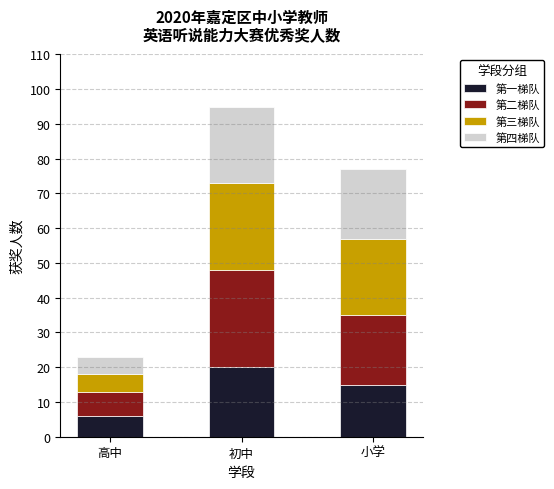

At which label does 第一梯队 reach its peak?

初中